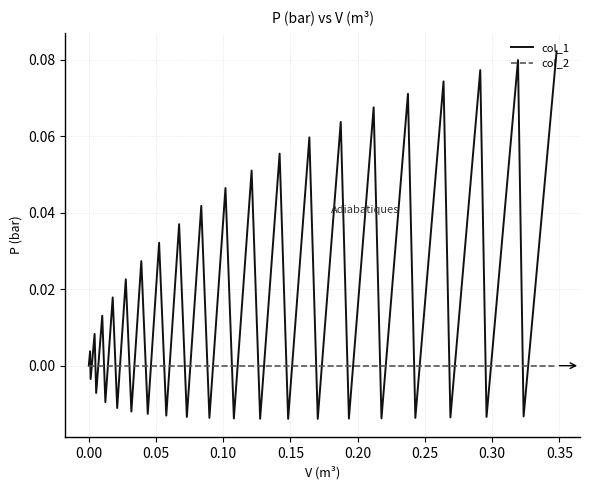

Which series has the widest spread of values?

col_1